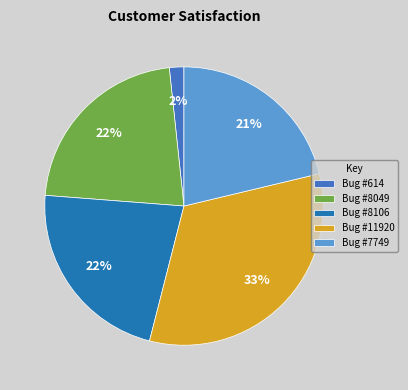

Which has a higher value, Bug #8106 or Bug #614?

Bug #8106